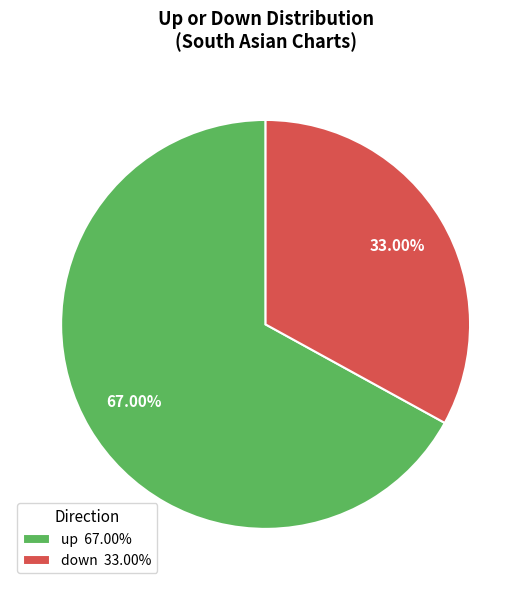

Which category has the smallest portion of the pie?

down